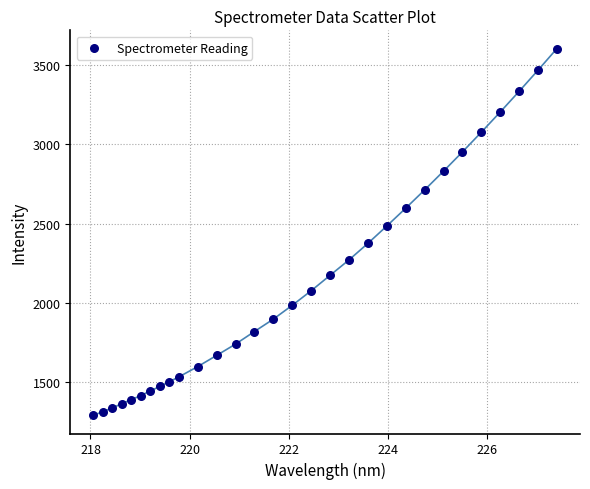

What Y value in the scatter plot is closest to 2447?

2484.9